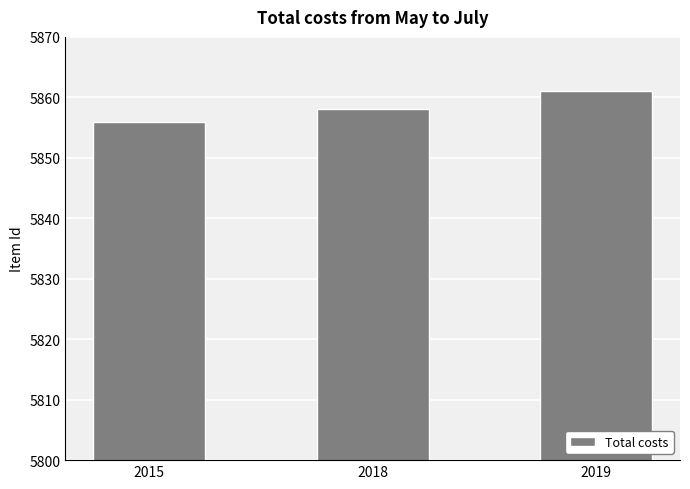

List the labels in order of value, smallest first.

2015, 2018, 2019